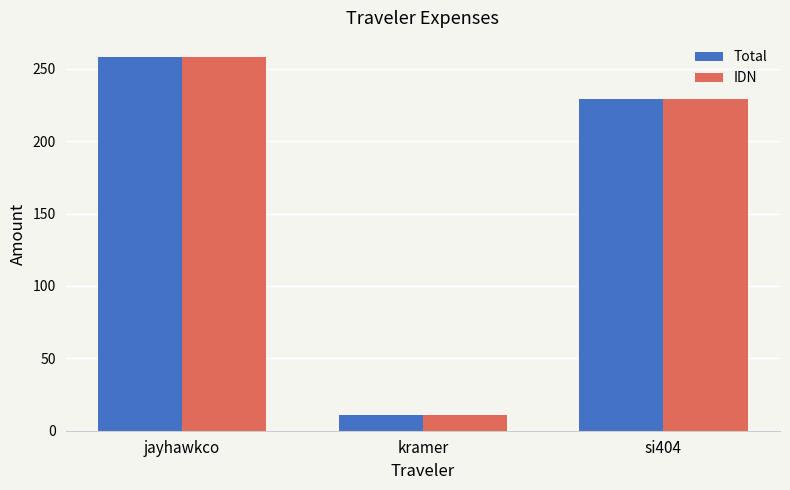

What is the sum of the Total values at kramer and si404?

240.4